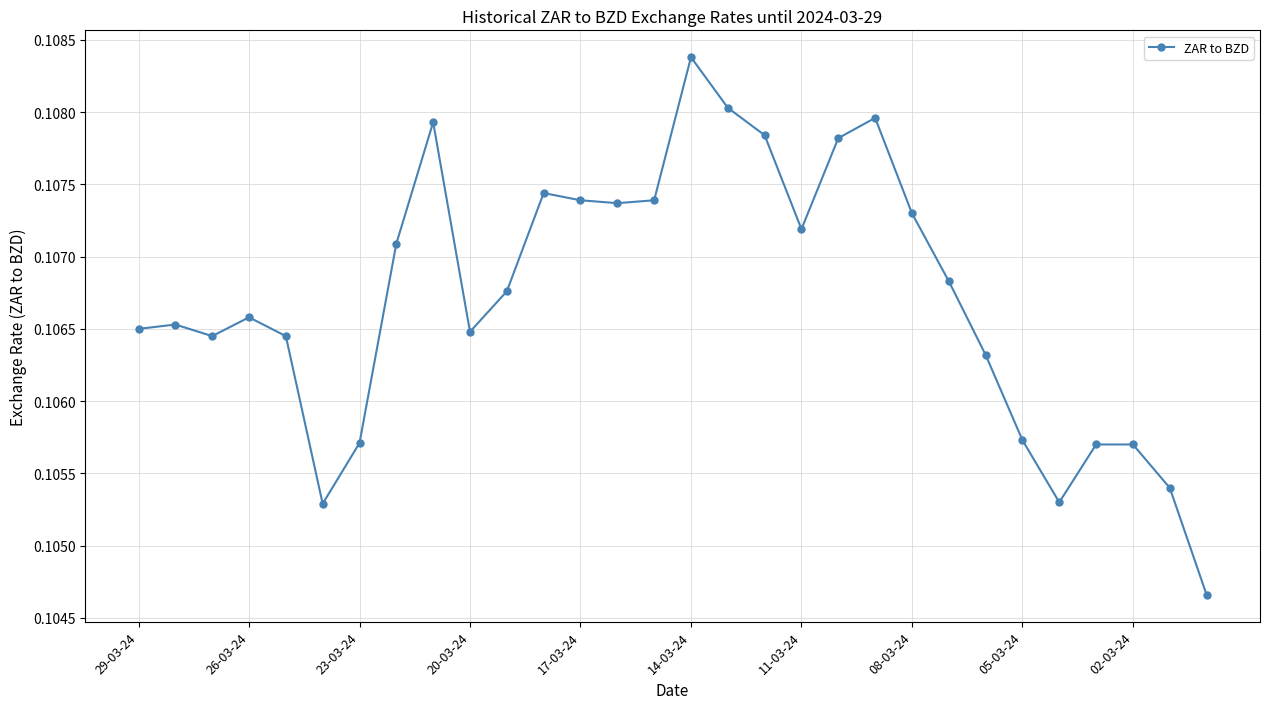

What is the sum of all values?

3.2